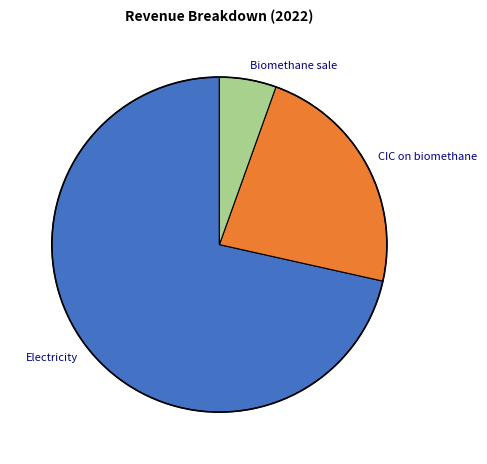

Which slice is the smallest?

Biomethane sale